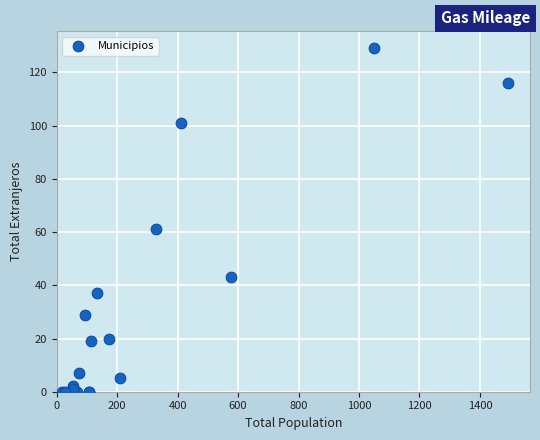

What Y value in the scatter plot is closest to 64?

61